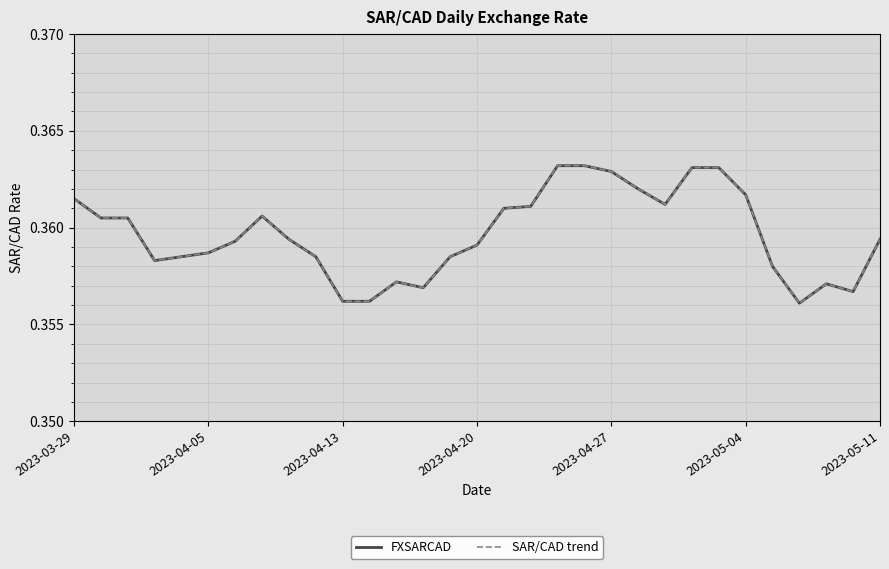

Is this an area chart (filled region under the line)?

No